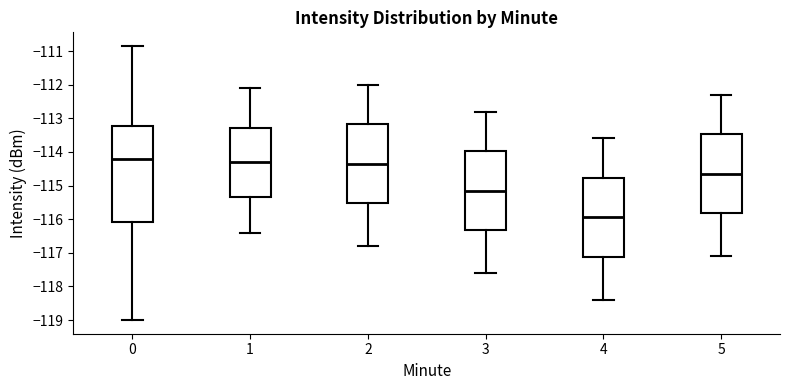

Reading left to right, read every box against the y-axis: the position of its median line, the range the box covers, and the ends of its whiskers. The values are not printed on the chart, so give them approximately, as read against the axis.

0: median -114.2, box -116.1 to -113.2, whiskers -119.0 to -110.8
1: median -114.3, box -115.3 to -113.3, whiskers -116.4 to -112.1
2: median -114.3, box -115.5 to -113.2, whiskers -116.8 to -112.0
3: median -115.1, box -116.3 to -114.0, whiskers -117.6 to -112.8
4: median -115.9, box -117.1 to -114.8, whiskers -118.4 to -113.6
5: median -114.6, box -115.8 to -113.5, whiskers -117.1 to -112.3